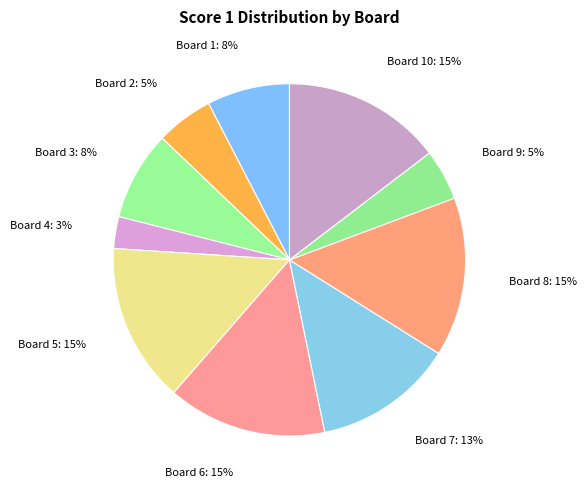

To the nearest percent, what percentage of the pie is Board 8: 15%?

15%